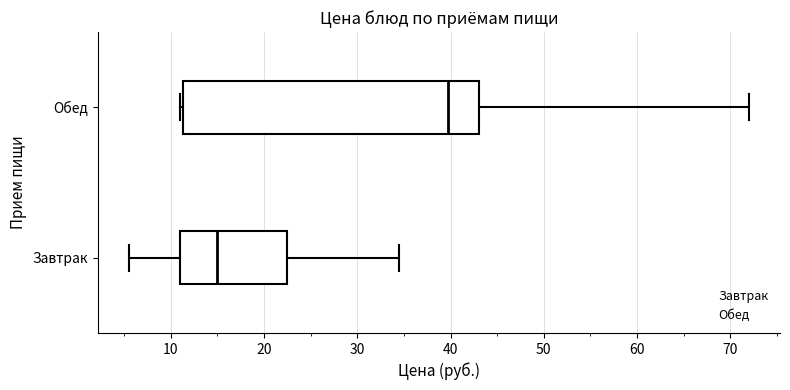

Where does the right whisker of the box for Обед end on the x-axis? The values are not printed on the chart, so give them approximately, as read against the axis.

72